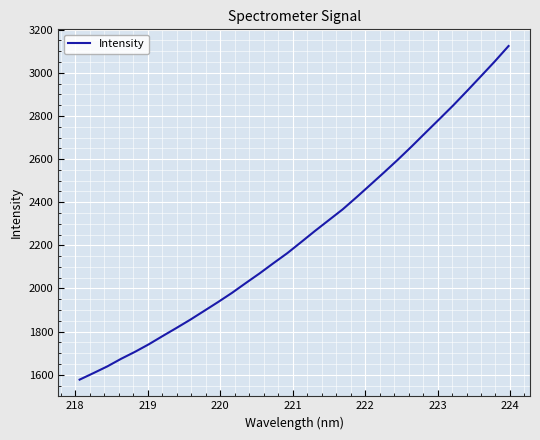

True or false: there are more than 1 points higher than both neighbors.

False